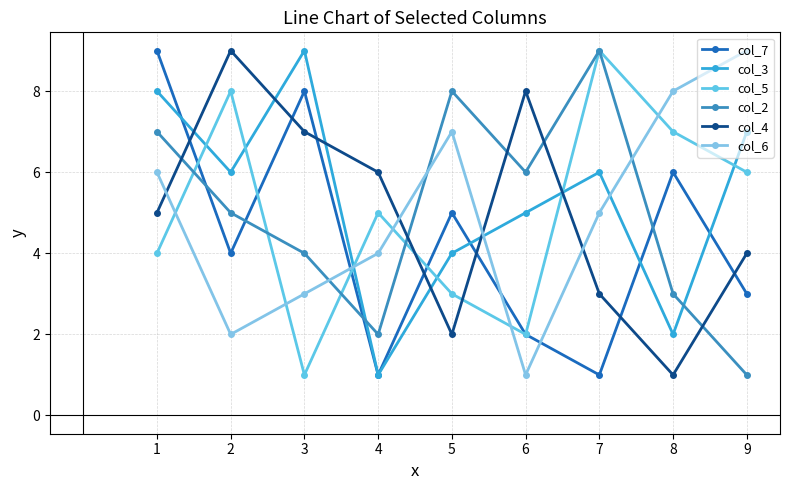

Between which two adjacent categories do col_7 and col_2 first intersect?

1 and 2